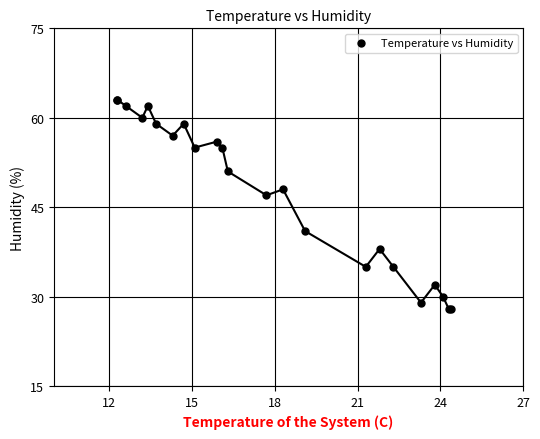

What Y value in the scatter plot is closest to 45?

47